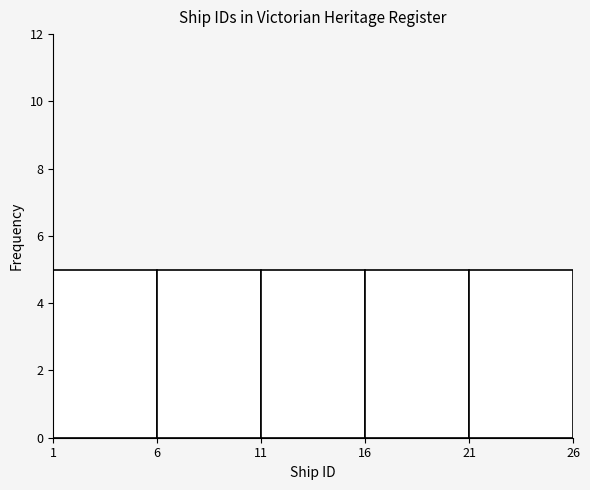

Reading left to right, list every bar in this chart as the range it spans on the x-axis followed by its height. The values are not printed on the chart, so give them approximately, as read against the axis.

1 to 6: 5
6 to 11: 5
11 to 16: 5
16 to 21: 5
21 to 26: 5